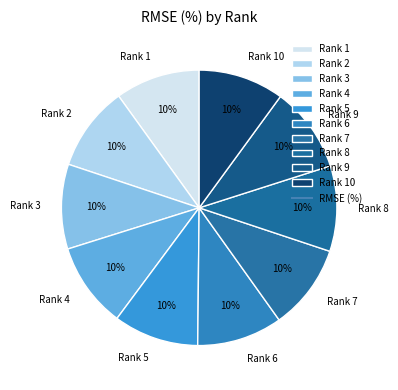

Approximately how many times larger is the value at Rank 7 compared to Rank 10?

1.0